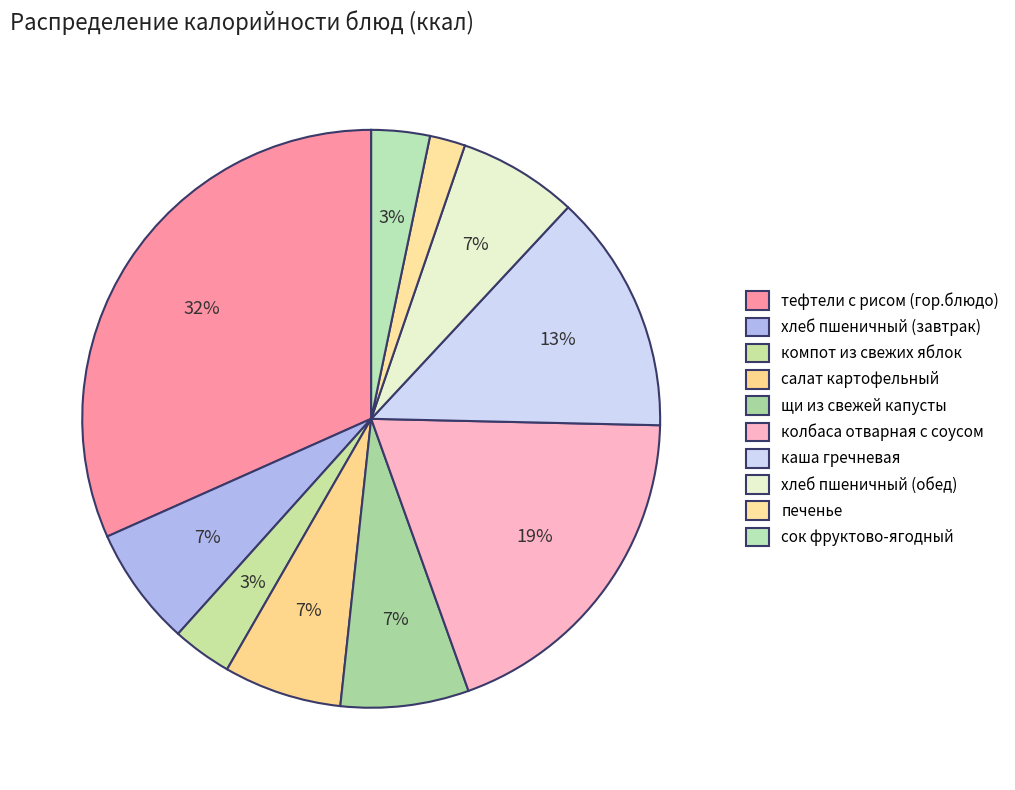

Combined, do сок фруктово-ягодный and салат картофельный account for over 50%?

No